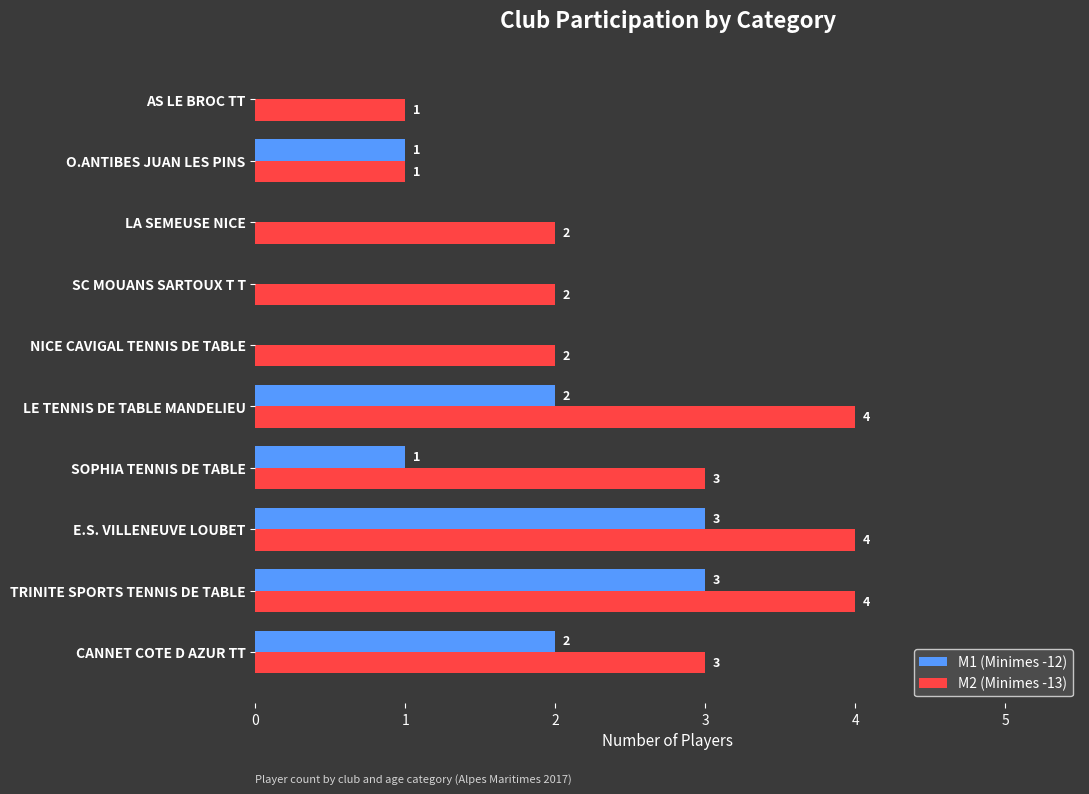

What value does the M2 (Minimes -13) series have at E.S. VILLENEUVE LOUBET?

4